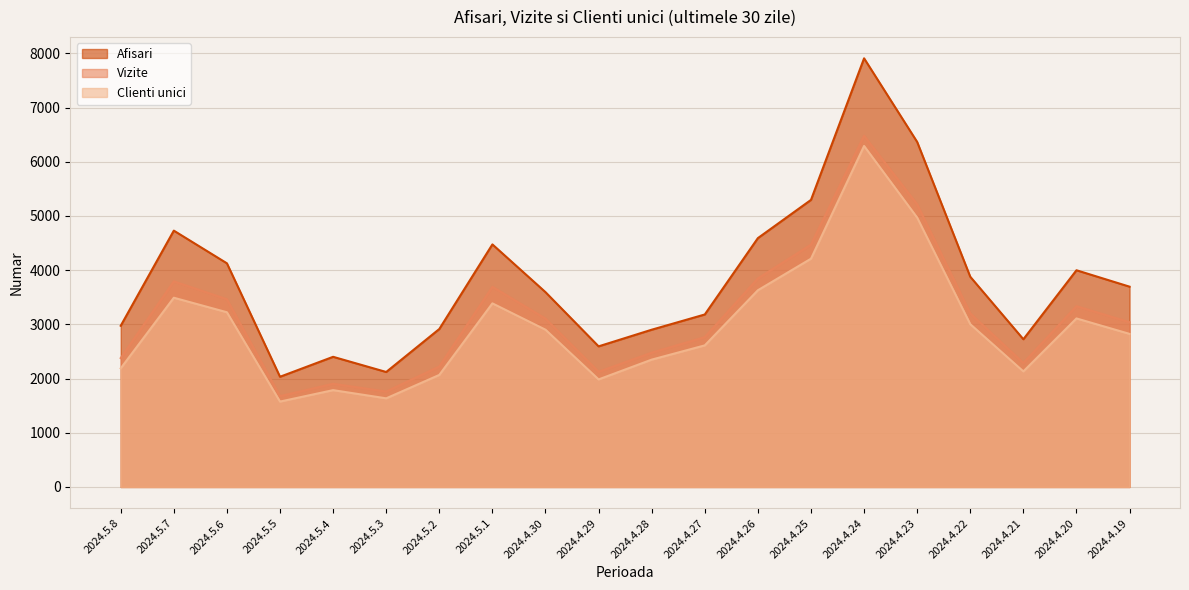

At which category is the sum across all series the highest?

2024.4.24